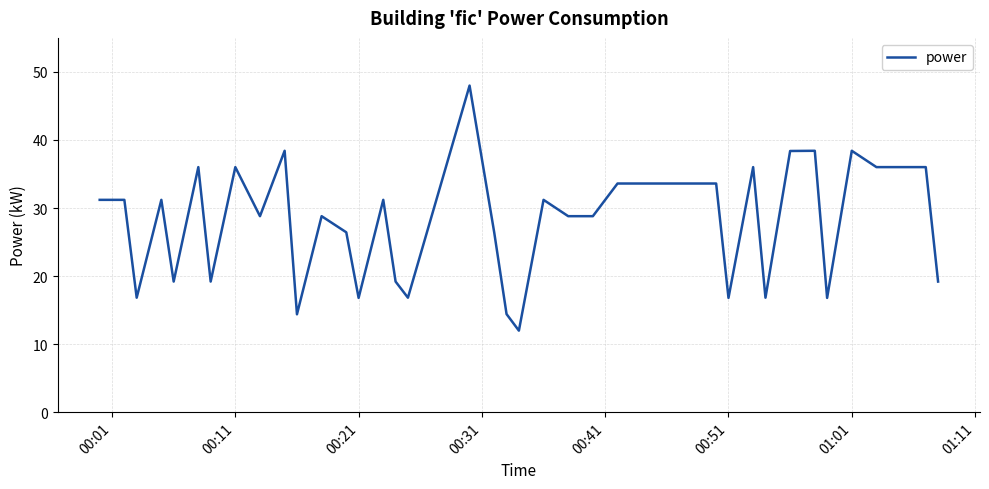

What is the difference between the maximum and minimum values?

36.0